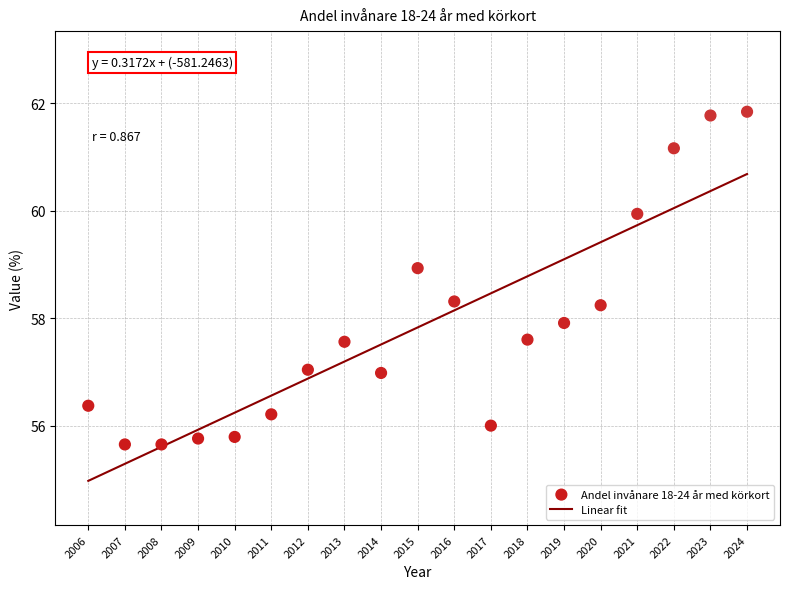

What is the range of Y values (max minus min)?

6.2